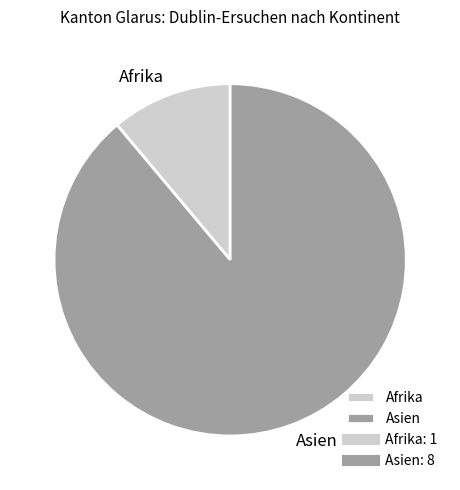

Between Afrika and Asien, which is larger?

Asien